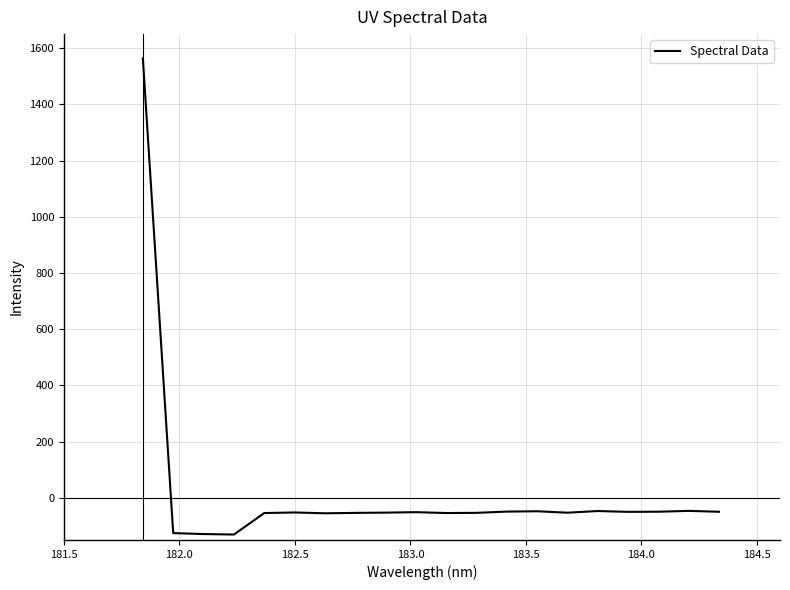

What is the smallest value displayed?

-130.7